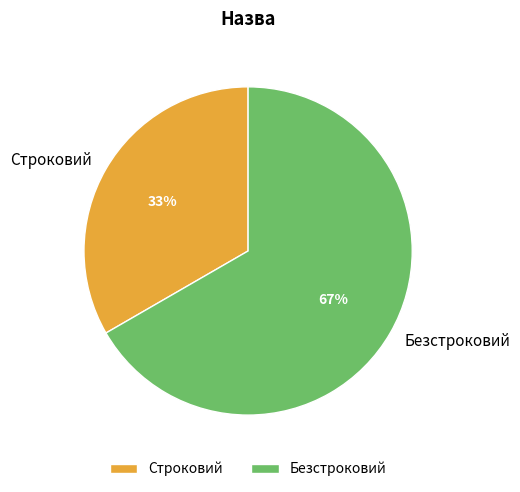

Is it true that Безстроковий is 72% of the pie?

False